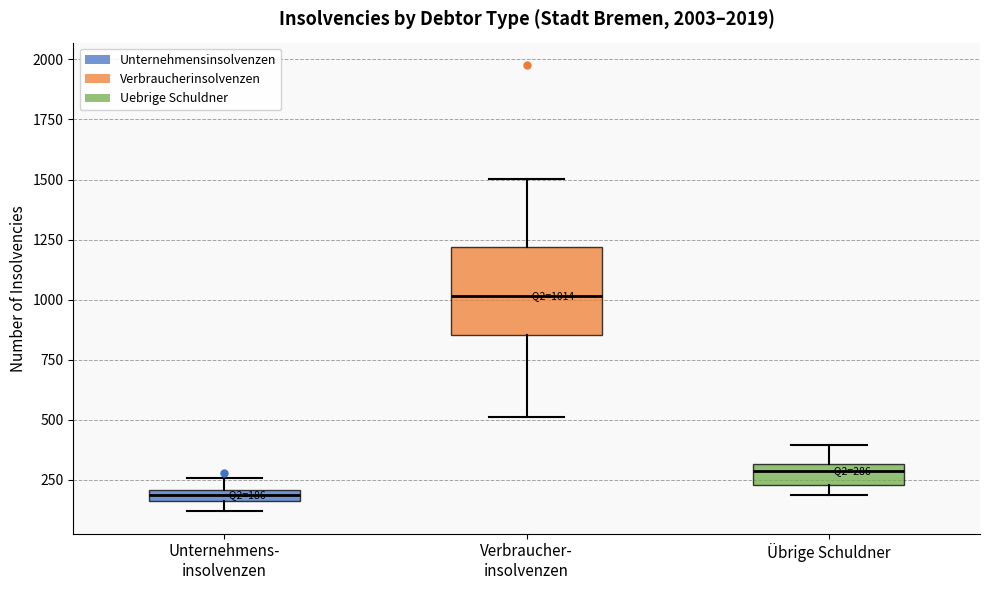

Which box has the lowest median line?

Unternehmens- insolvenzen